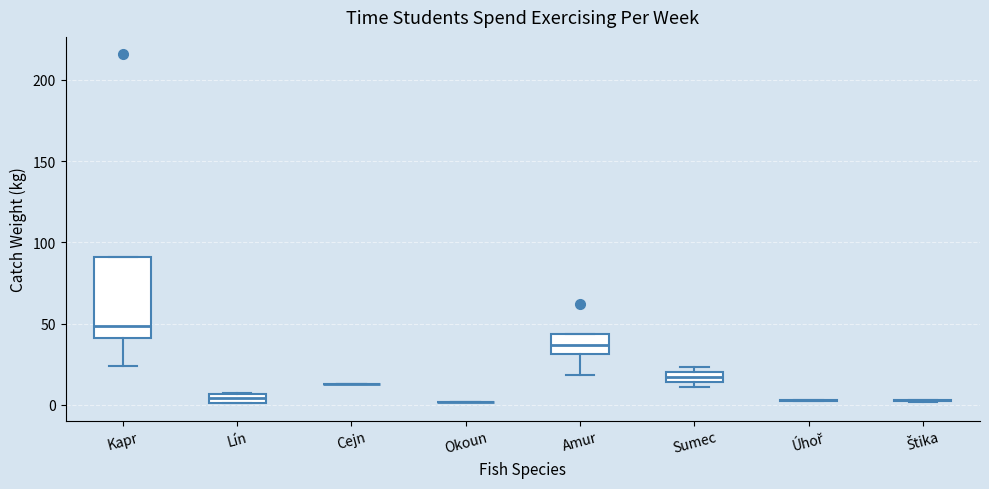

Comparing the boxes themselves (not the whiskers), which one is the tallest?

Kapr